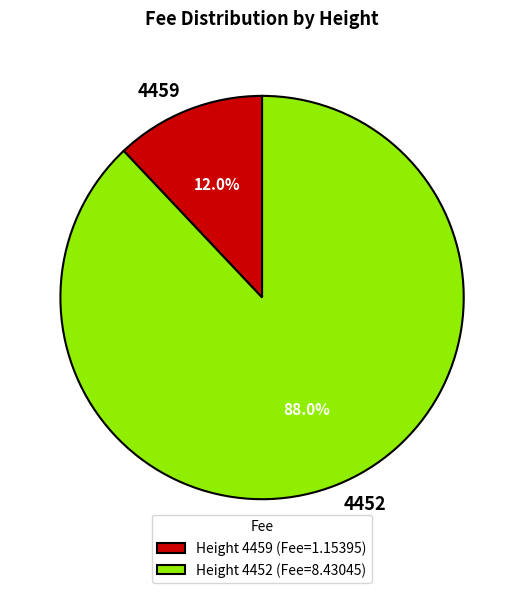

Is it true that 4452 is 74% of the pie?

False